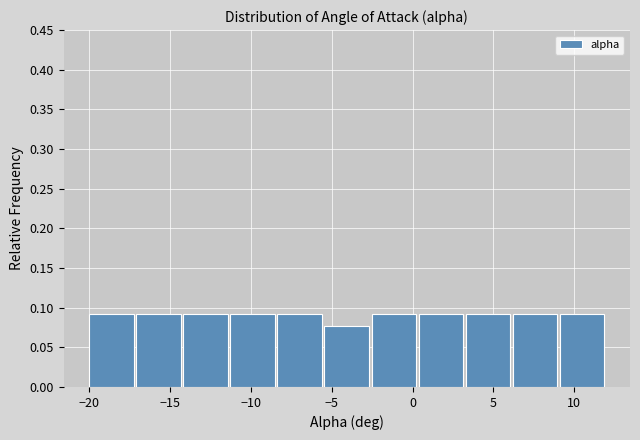

Reading left to right, list every bar in this chart as the range it spans on the x-axis followed by its height. Neither the bar edges nor the heights are printed on the chart, so give them approximately, as read against the axes.

-20.0 to -17.0: 0.090
-17.0 to -14.0: 0.090
-14.0 to -11.5: 0.090
-11.5 to -8.5: 0.090
-8.5 to -5.5: 0.090
-5.5 to -2.5: 0.075
-2.5 to 0.5: 0.090
0.5 to 3.5: 0.090
3.5 to 6.0: 0.090
6.0 to 9.0: 0.090
9.0 to 12.0: 0.090